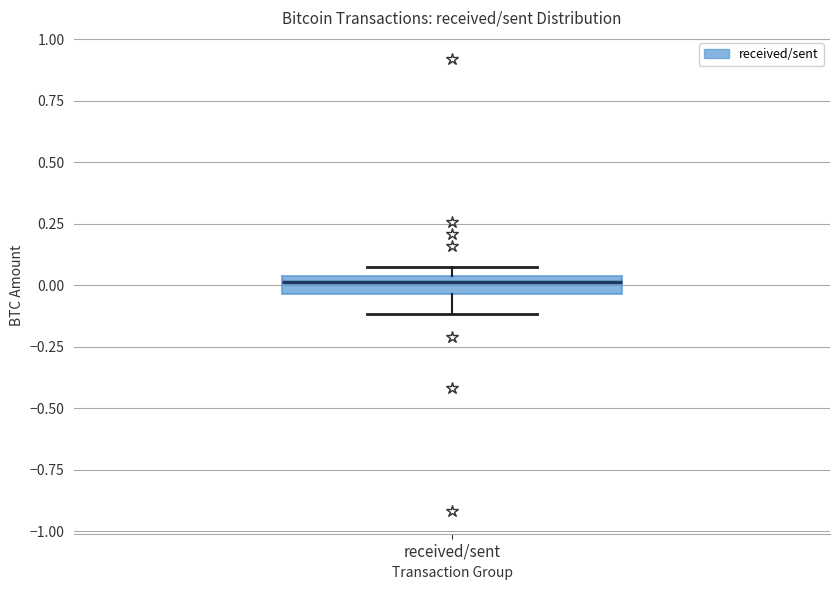

Where does the lower whisker of the box for received/sent end on the y-axis? The values are not printed on the chart, so give them approximately, as read against the axis.

-0.10